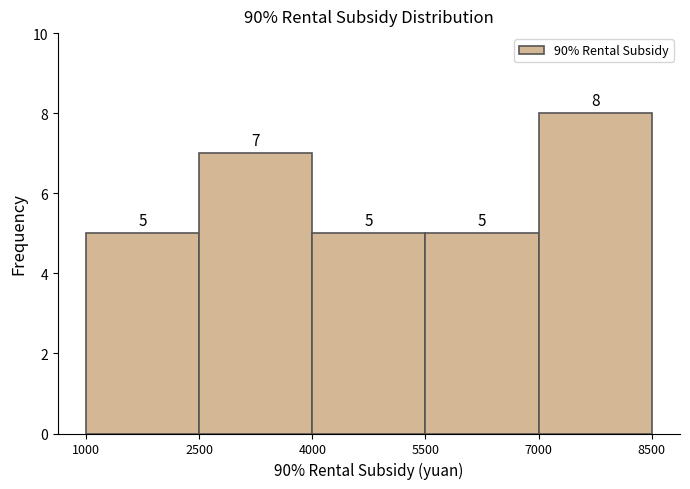

Reading left to right, transcribe this chart: for each bar, give the range it covers on the x-axis and its height.

1000 to 2500: 5
2500 to 4000: 7
4000 to 5500: 5
5500 to 7000: 5
7000 to 8500: 8